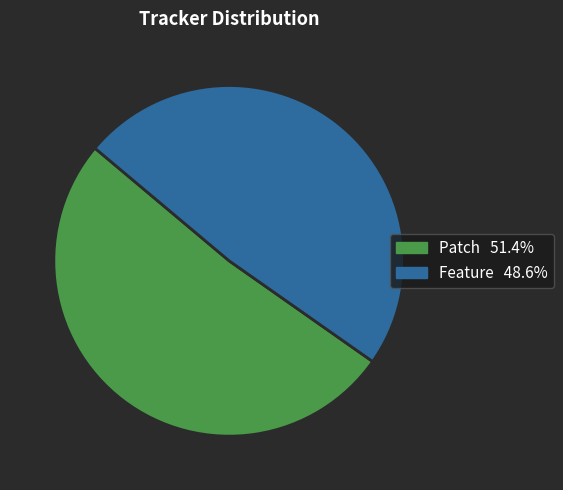

The Feature slice represents 49% of the pie. True or false?

True